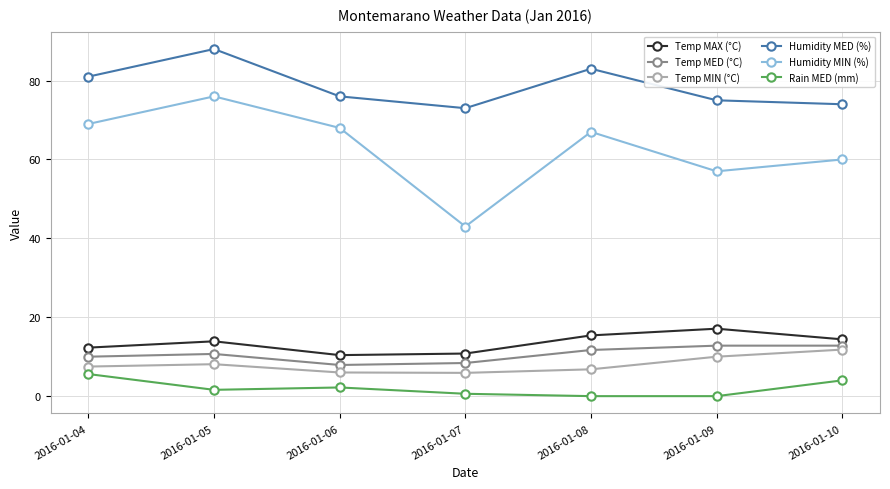

What is the sum of all Humidity MED (%) values?

550.0